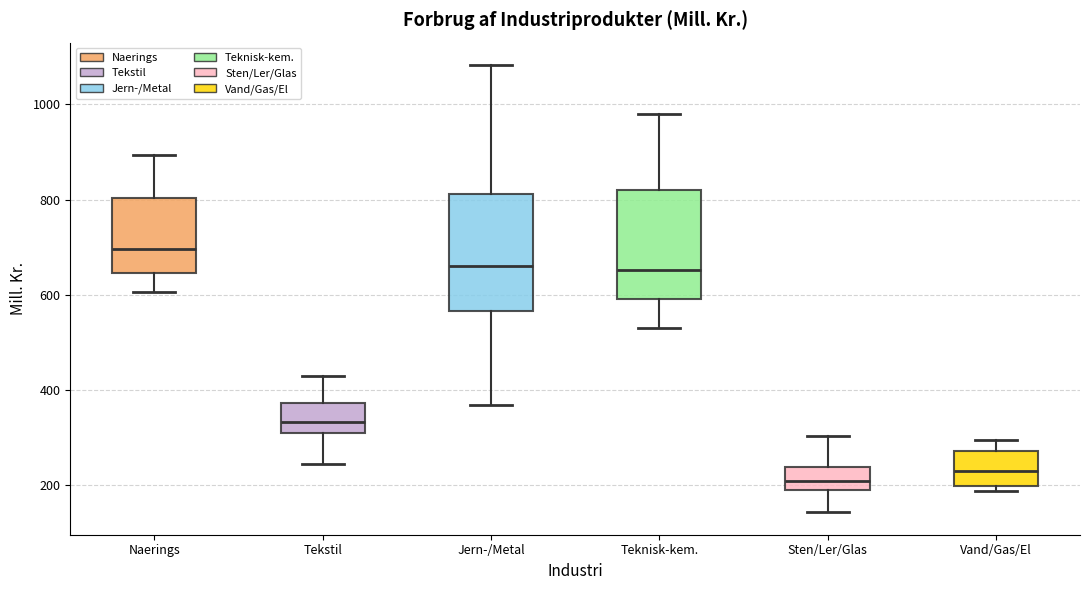

Reading left to right, transcribe this box plot: for each box, give where its median line is, the range the box spans, and where its two whiskers end, as read against the y-axis. The values are not printed on the chart, so give them approximately, as read against the axis.

Naerings: median 700, box 640 to 800, whiskers 600 to 900
Tekstil: median 340, box 300 to 380, whiskers 240 to 420
Jern-/Metal: median 660, box 560 to 820, whiskers 360 to 1080
Teknisk-kem.: median 660, box 600 to 820, whiskers 540 to 980
Sten/Ler/Glas: median 200, box 180 to 240, whiskers 140 to 300
Vand/Gas/El: median 220, box 200 to 280, whiskers 180 to 300